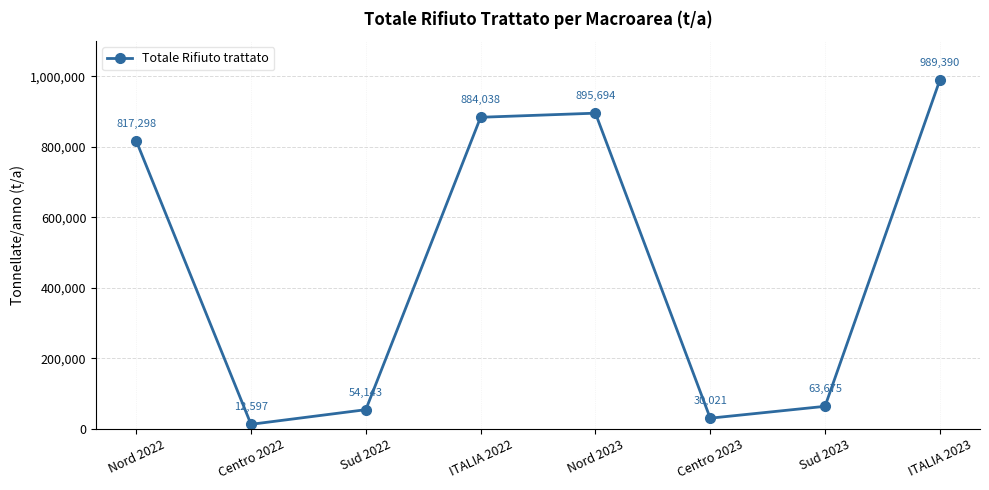

Between Centro 2023 and Nord 2023, which is larger?

Nord 2023